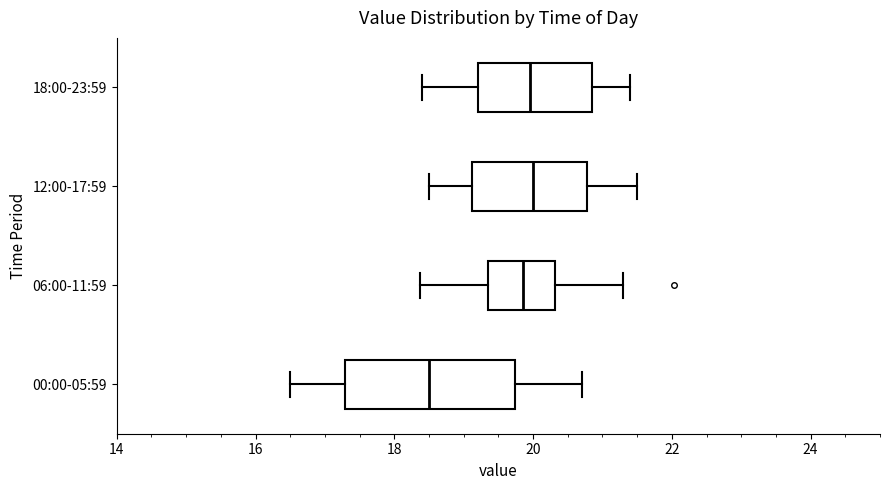

Where does the right whisker of the box for 00:00-05:59 end on the x-axis? The values are not printed on the chart, so give them approximately, as read against the axis.

20.8